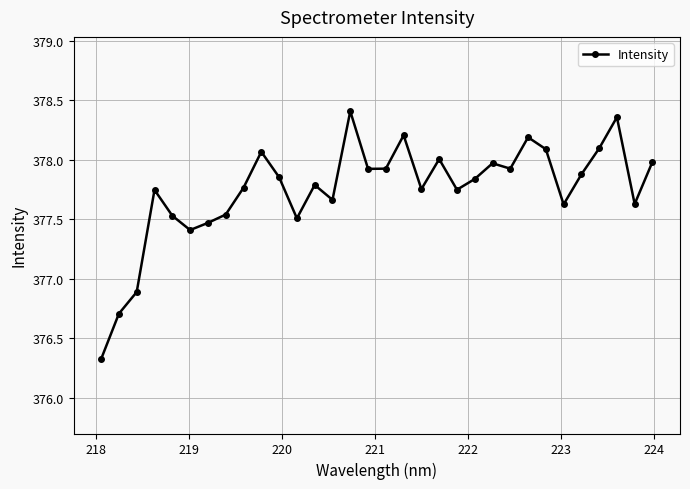

True or false: there are more than 1 points higher than both neighbors.

True